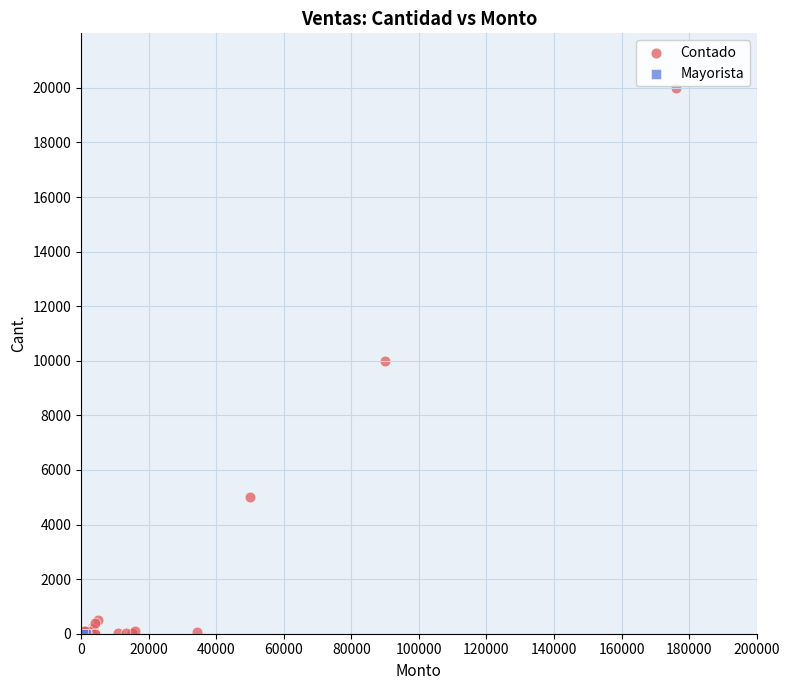

What are all the series names shown in the legend?

Contado, Mayorista